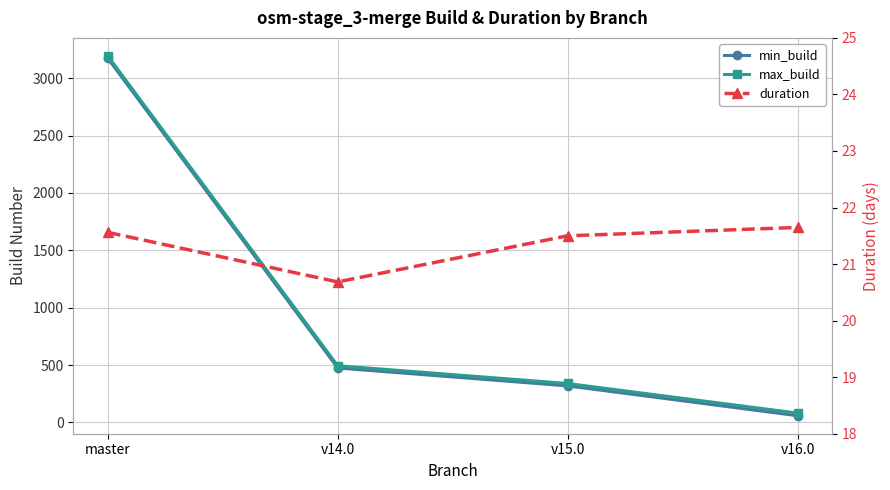

Which has a higher value, v15.0 or v14.0?

v14.0